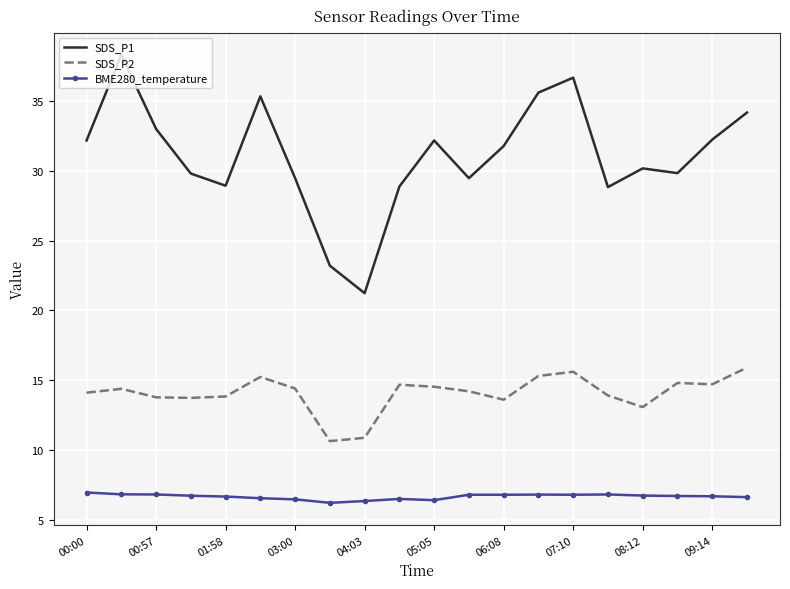

Rank the series by their maximum value, from highest to lowest.

SDS_P1, SDS_P2, BME280_temperature